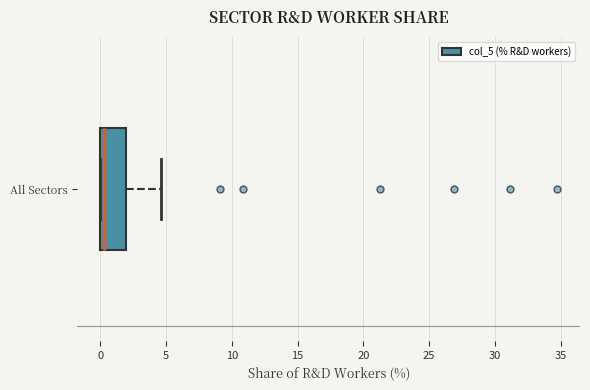

Read this box plot against the x-axis: the position of the median line, the range covered by the box, and the ends of both whiskers. The values are not printed on the chart, so give them approximately, as read against the axis.

median 0.5, box 0.0 to 2.0, whiskers 0.0 to 4.5